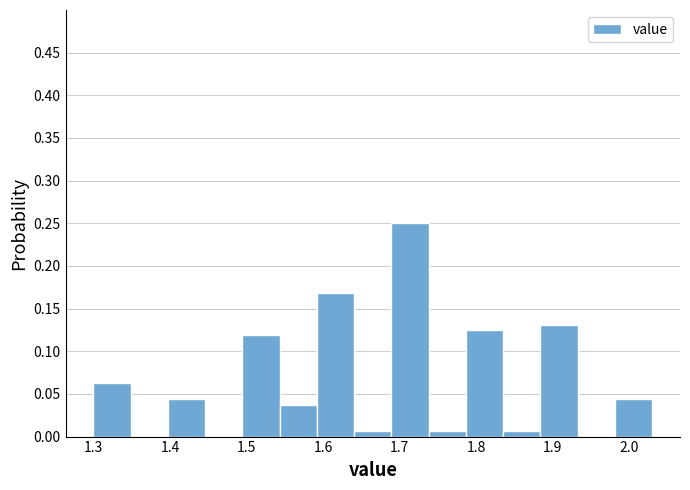

What is the height of the bar covering 1.74 to 1.79 on the x-axis? Neither the bar edges nor the heights are printed on the chart, so give them approximately, as read against the axes.

0.005